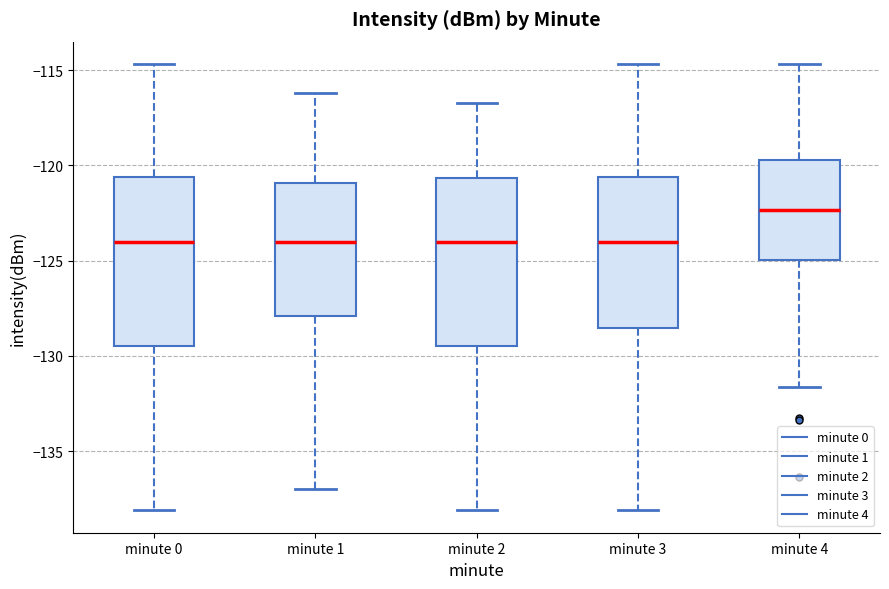

Reading left to right, transcribe this box plot: for each box, give where its median line is, the range the box spans, and where its two whiskers end, as read against the y-axis. The values are not printed on the chart, so give them approximately, as read against the axis.

minute 0: median -124.0, box -129.5 to -120.5, whiskers -138.0 to -114.5
minute 1: median -124.0, box -128.0 to -121.0, whiskers -137.0 to -116.0
minute 2: median -124.0, box -129.5 to -120.5, whiskers -138.0 to -116.5
minute 3: median -124.0, box -128.5 to -120.5, whiskers -138.0 to -114.5
minute 4: median -122.5, box -125.0 to -119.5, whiskers -131.5 to -114.5